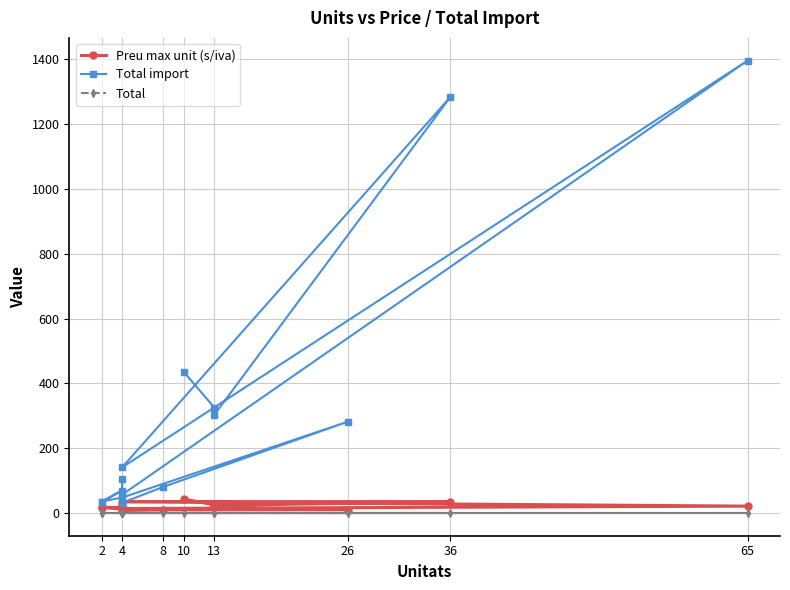

What is the difference between the second highest and minimum values in the Preu max unit (s/iva) series?

27.7